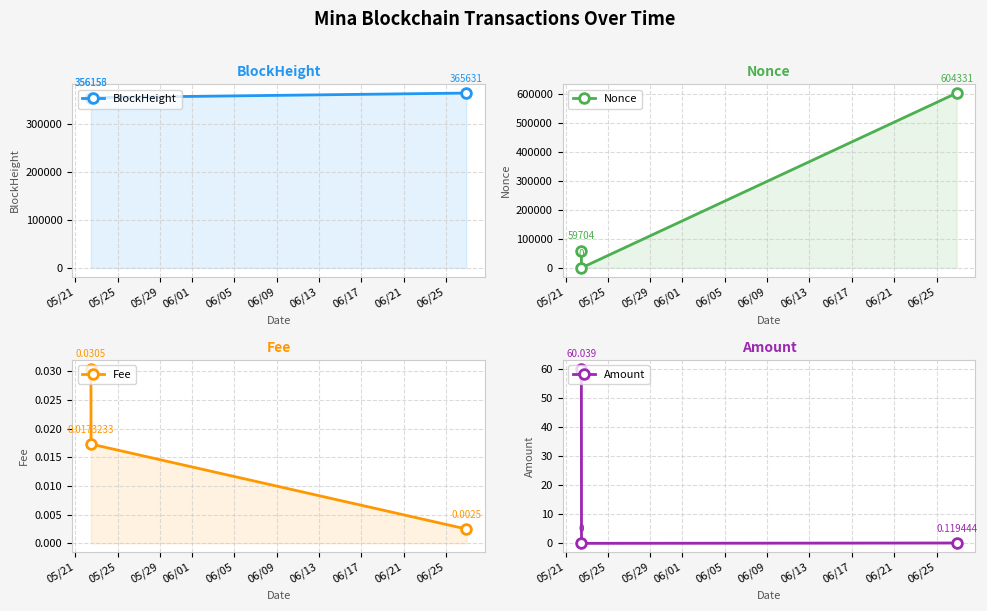

At how many categories does at least one series exceed 260358?

3